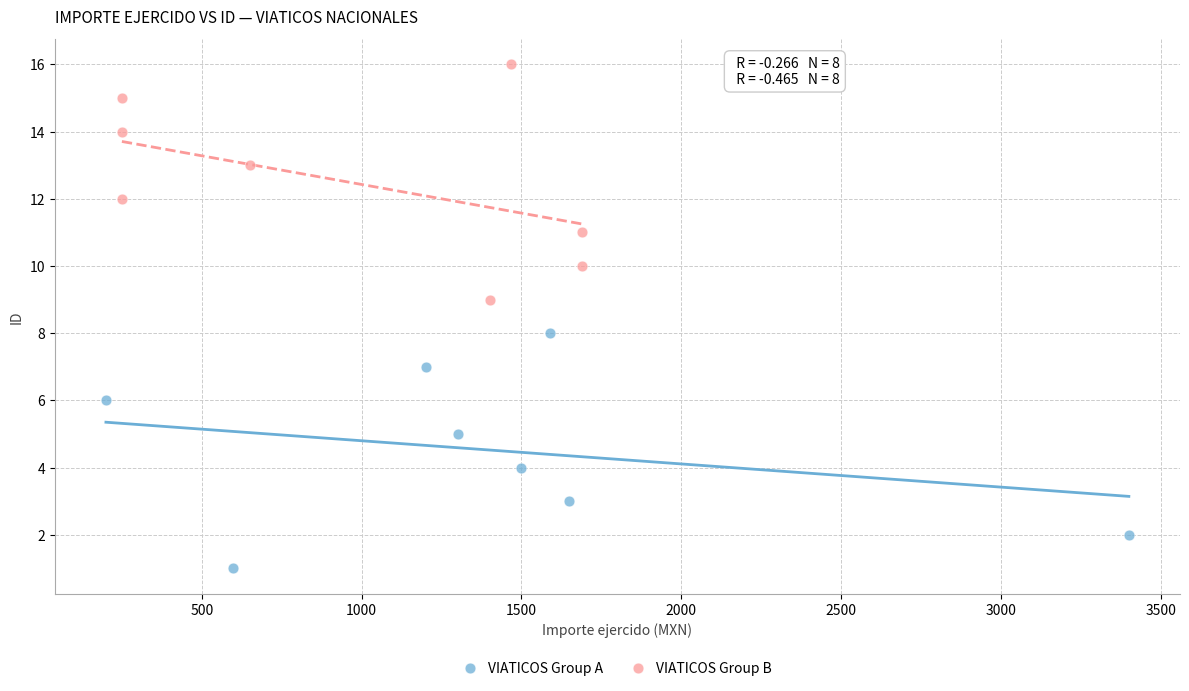

Which series contains the highest Y value?

VIATICOS Group B